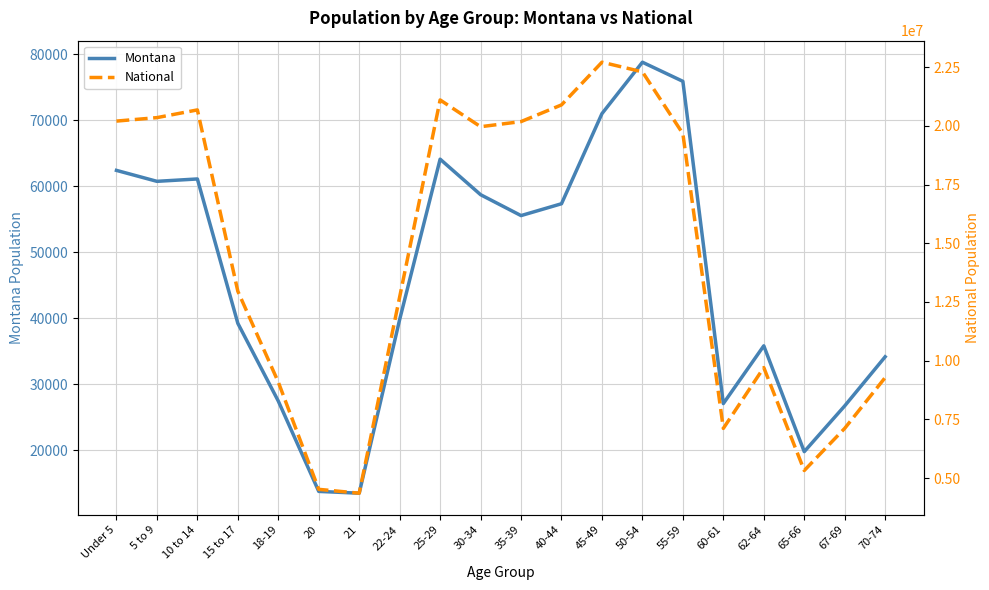

Reading left to right, extract all data points from this chart.

Montana: 62423	60765	61124	39251	27473	13789	13517	39832	64123	58741	55575	57370	71021	78811	75915	27095	35848	19811	26745	34186
National: 20201362	20348657	20677194	12954254	9086089	4519129	4354294	12712576	21101849	19962099	20179642	20890964	22708591	22298125	19664805	7113727	9704197	5319902	7115361	9278166